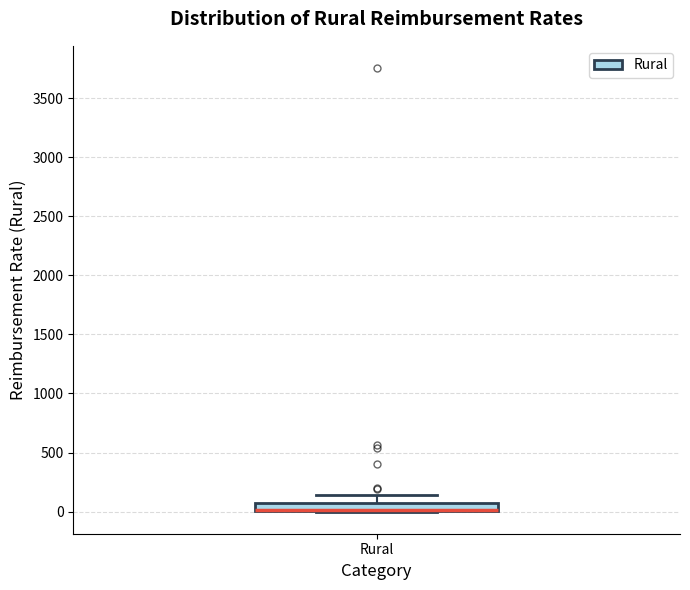

Where does the upper whisker of the box for Rural end on the y-axis? The values are not printed on the chart, so give them approximately, as read against the axis.

150